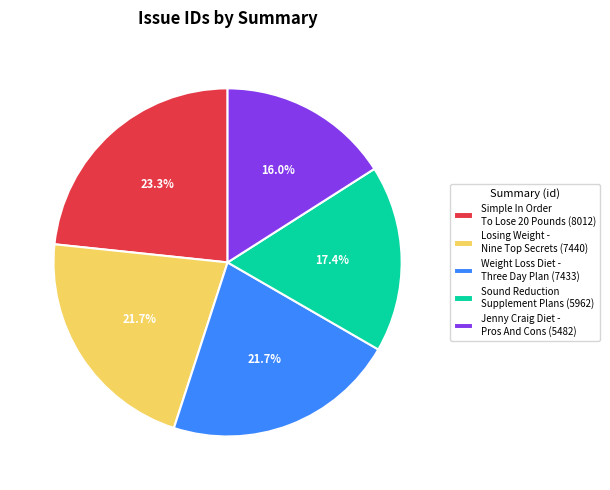

To the nearest percent, what percentage of the pie is Weight Loss Diet - Three Day Plan?

22%